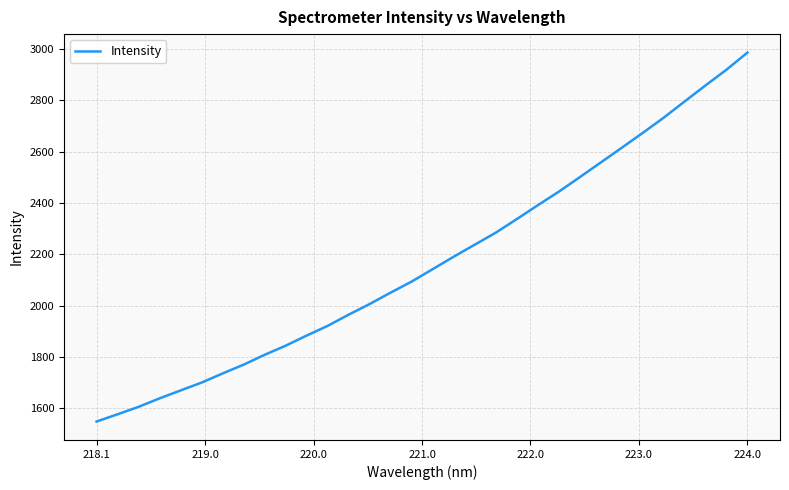

What is the difference between the second highest and second lowest values?

1341.8